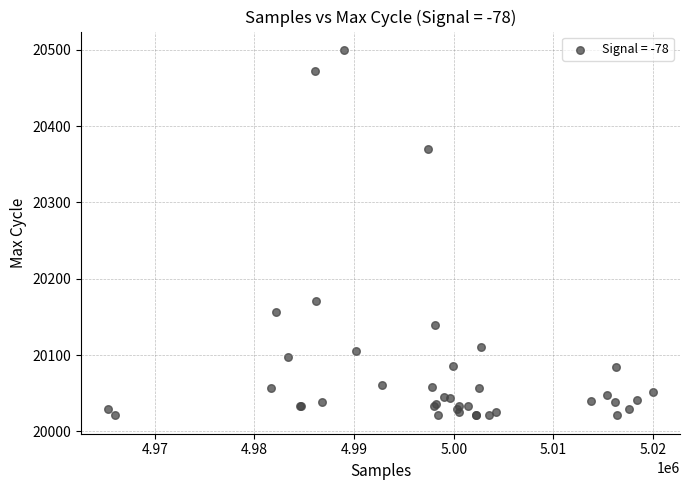

What Y value in the scatter plot is closest to 20260?

20171